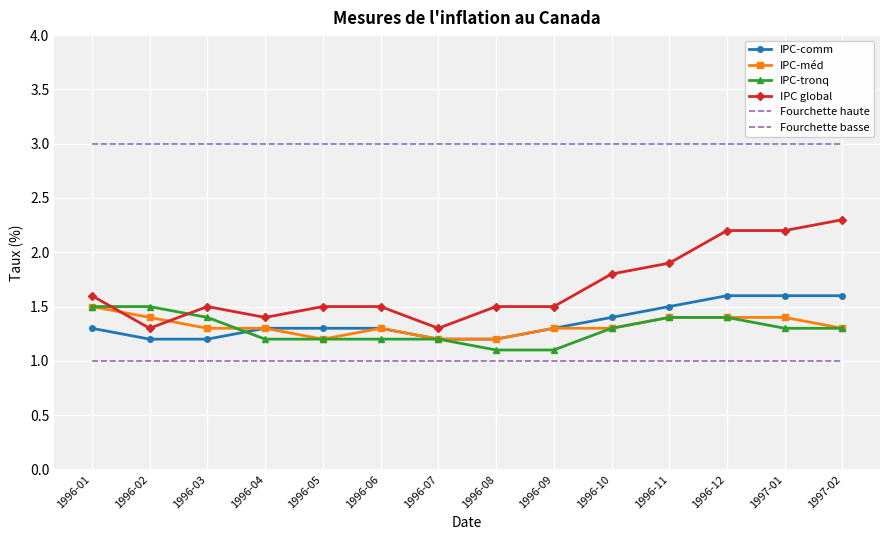

What is the spread (max minus min) of values at 1996-05?

2.0